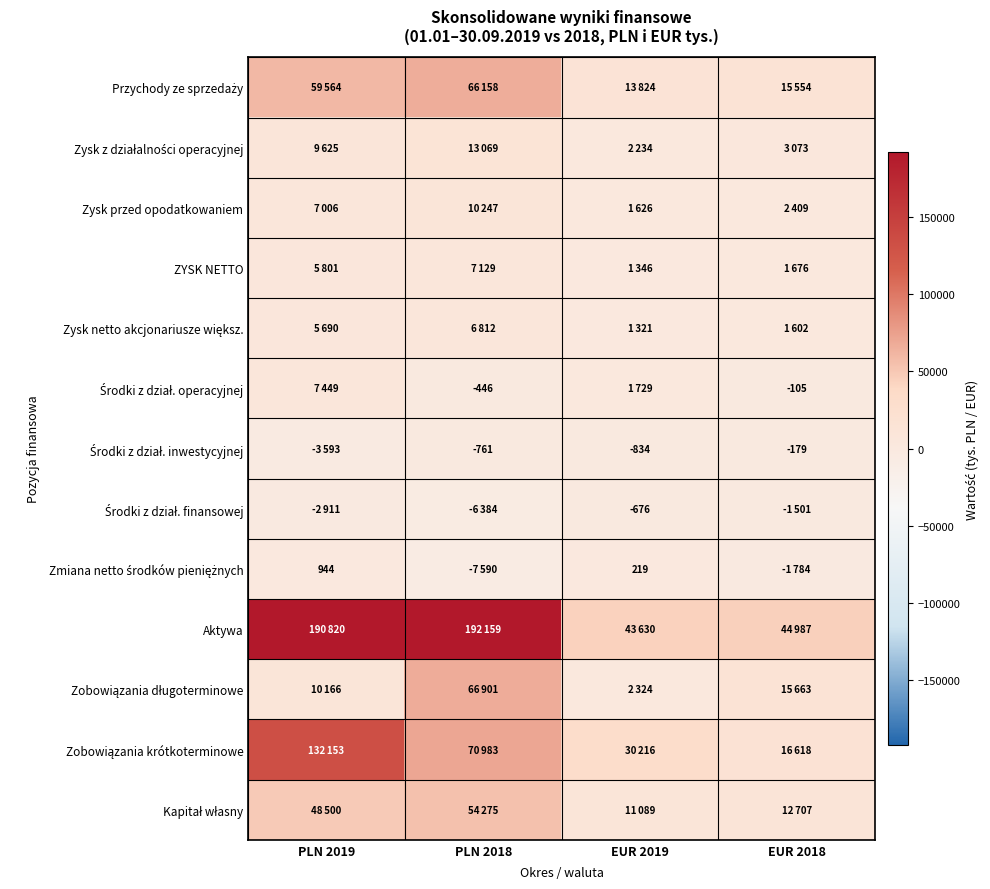

List the labels in order of Zmiana netto środków pieniężnych value, smallest first.

PLN 2018, EUR 2018, EUR 2019, PLN 2019